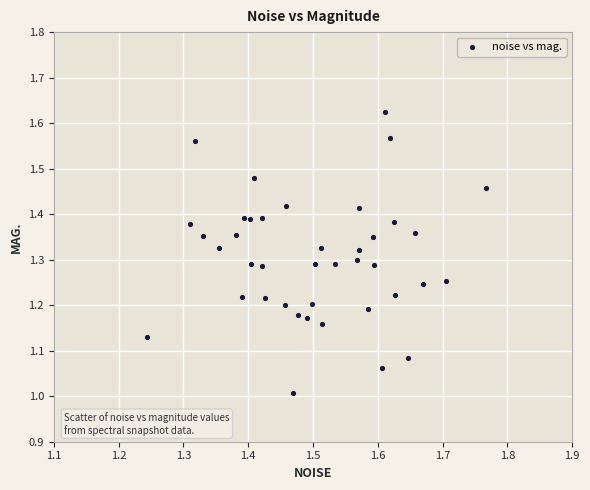

What is the range of Y values (max minus min)?

0.6